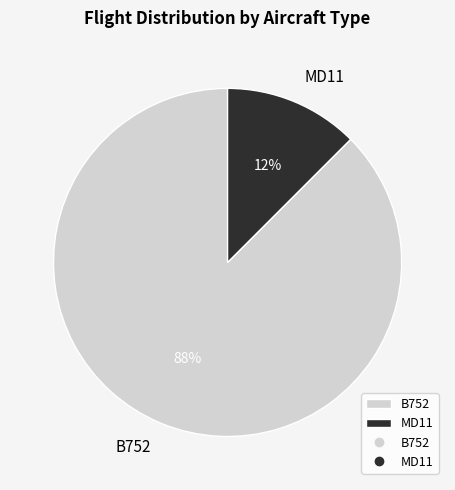

Is the sum of B752 and MD11 greater than half?

Yes